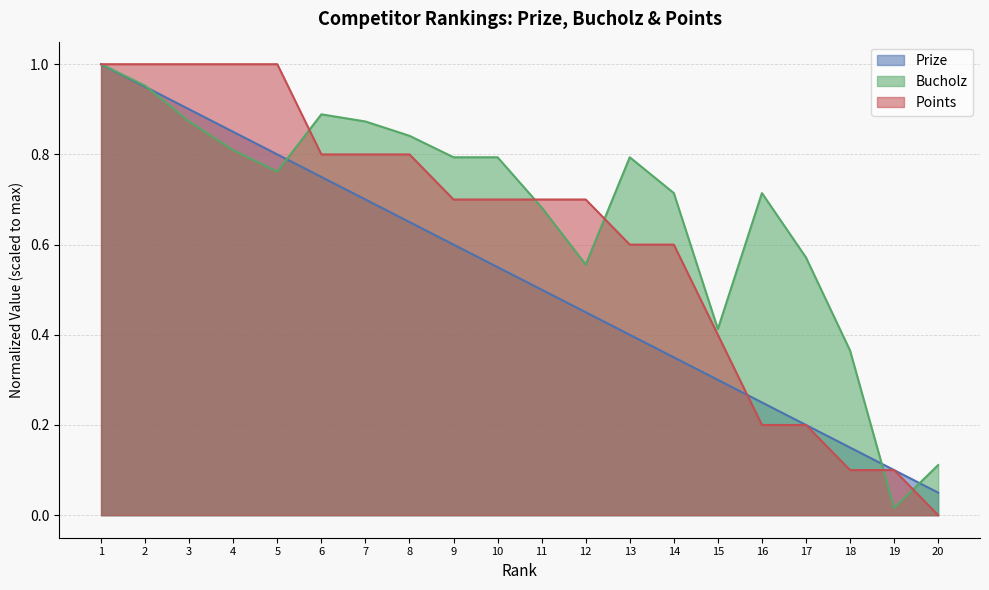

Which series has the largest total across all categories?

Bucholz